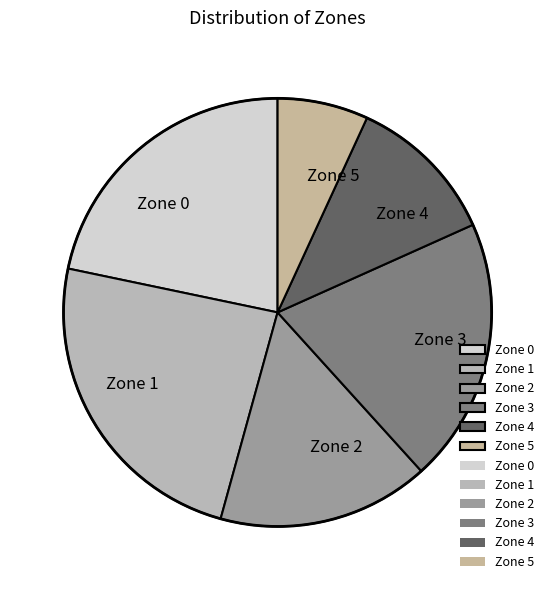

Is Zone 2 the majority of the pie?

No